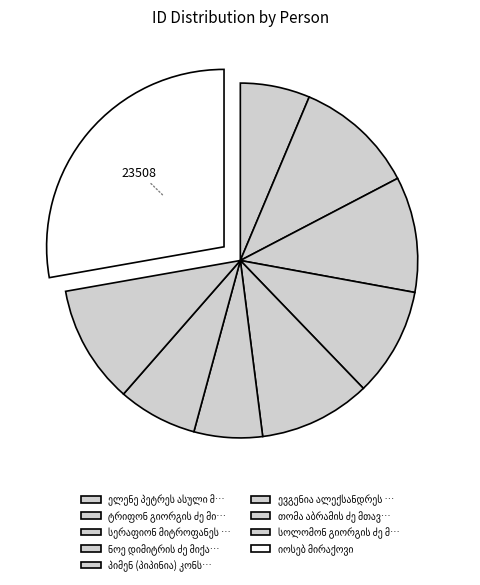

How many slices are in this pie chart?

9